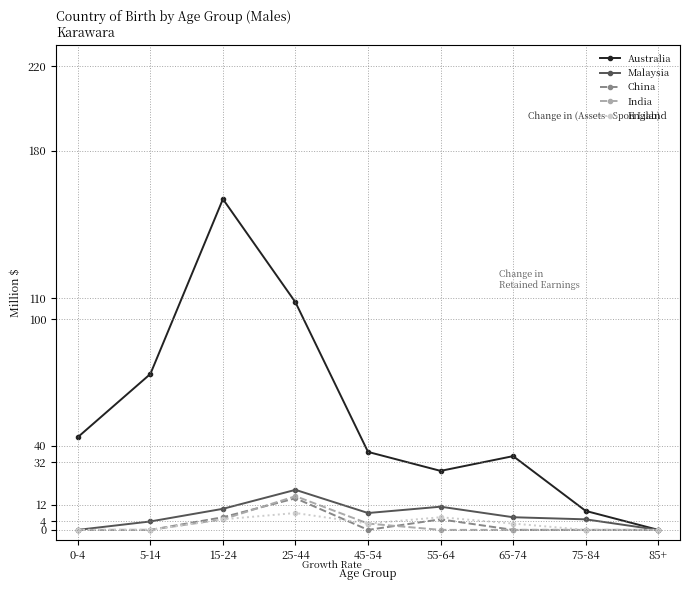

Where is the first local maximum for Malaysia?

25-44